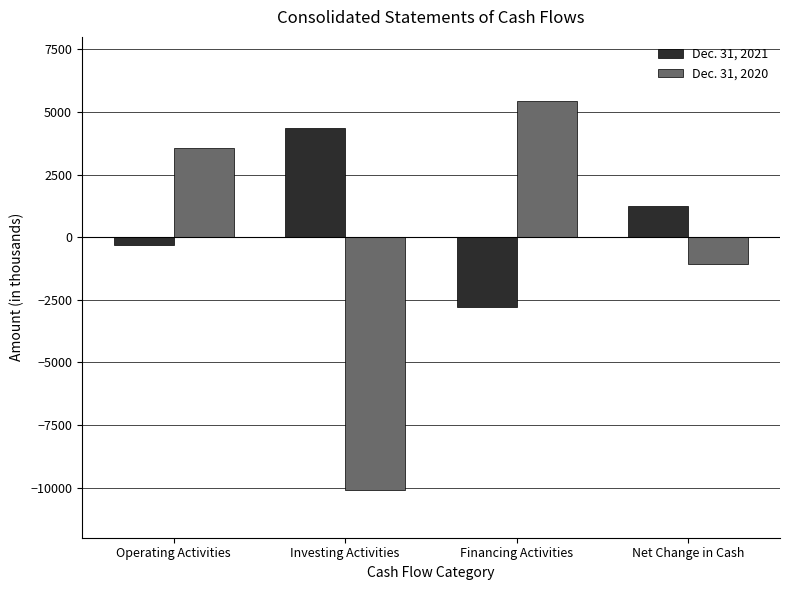

Are the bars grouped side by side (vs. stacked)?

Yes